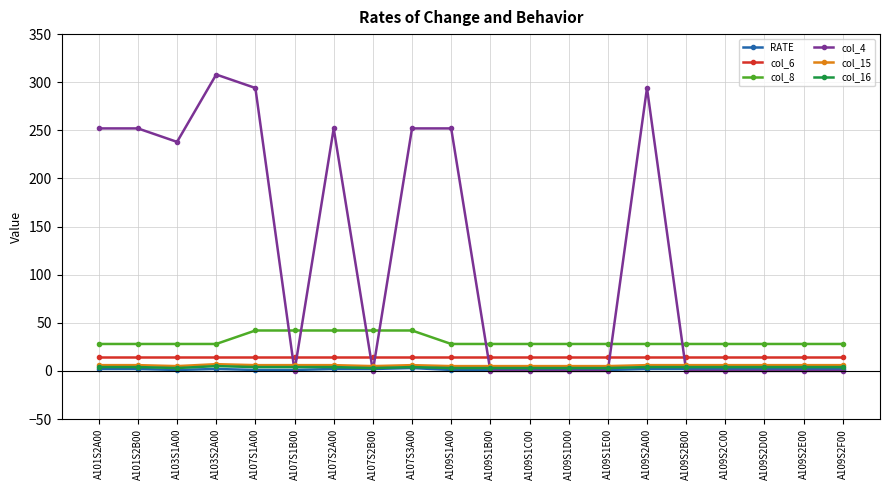

What is the maximum value for col_16?

5